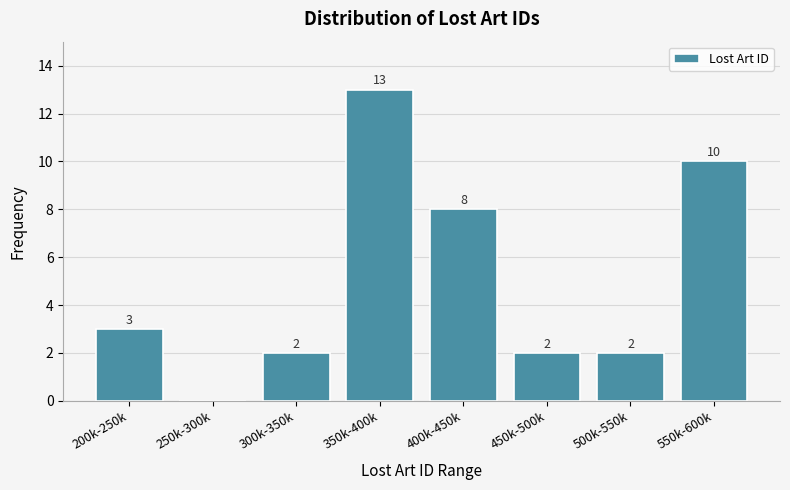

Reading left to right, extract all data points from this chart.

200k-250k=3	250k-300k=0	300k-350k=2	350k-400k=13	400k-450k=8	450k-500k=2	500k-550k=2	550k-600k=10